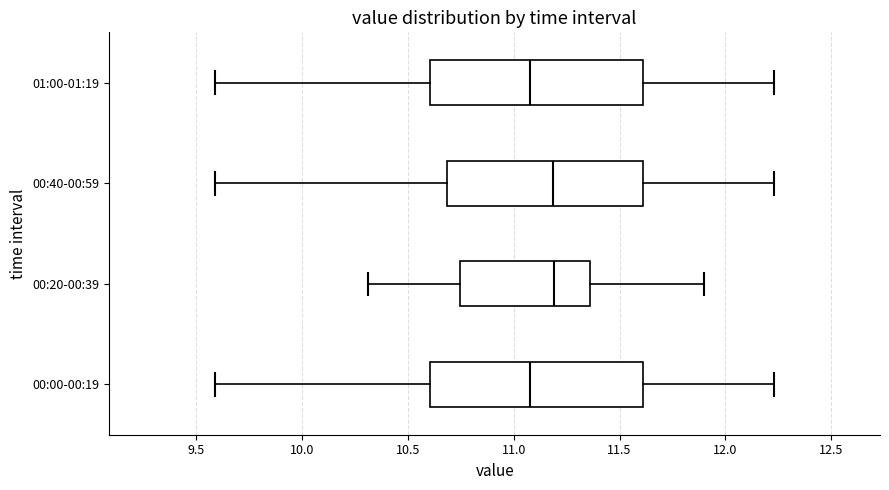

Reading bottom to top, transcribe this box plot: for each box, give where its median line is, the range the box spans, and where its two whiskers end, as read against the x-axis. The values are not printed on the chart, so give them approximately, as read against the axis.

00:00-00:19: median 11.10, box 10.60 to 11.60, whiskers 9.60 to 12.25
00:20-00:39: median 11.20, box 10.75 to 11.35, whiskers 10.30 to 11.90
00:40-00:59: median 11.20, box 10.70 to 11.60, whiskers 9.60 to 12.25
01:00-01:19: median 11.10, box 10.60 to 11.60, whiskers 9.60 to 12.25